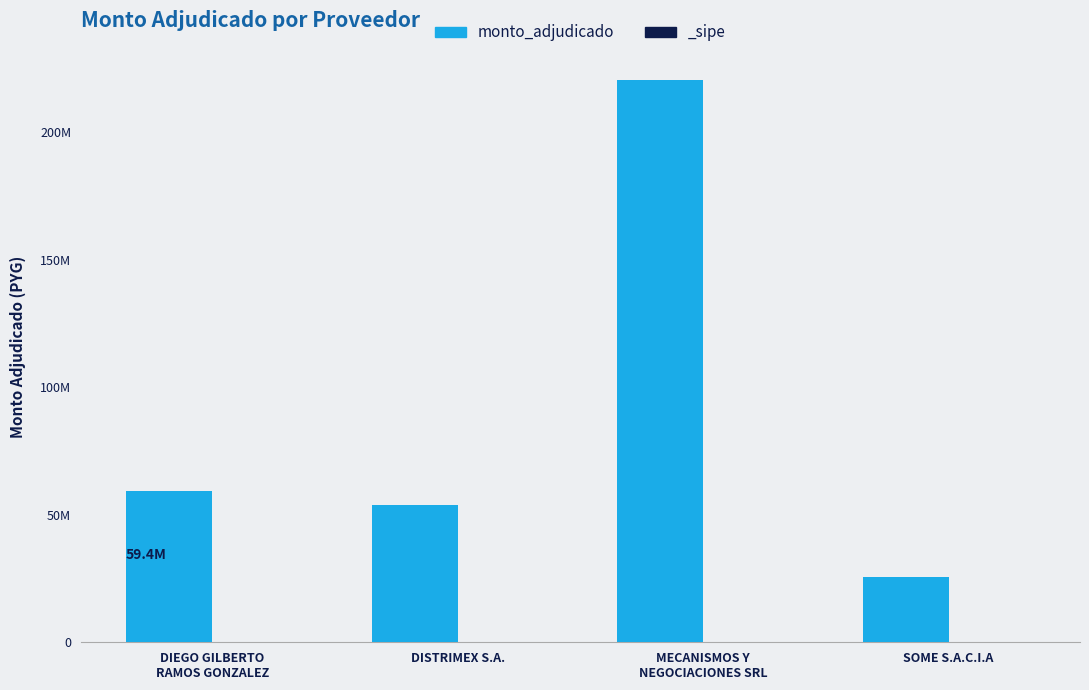

List the labels in order of value, largest first.

MECANISMOS Y
NEGOCIACIONES SRL, DIEGO GILBERTO
RAMOS GONZALEZ, DISTRIMEX S.A., SOME S.A.C.I.A